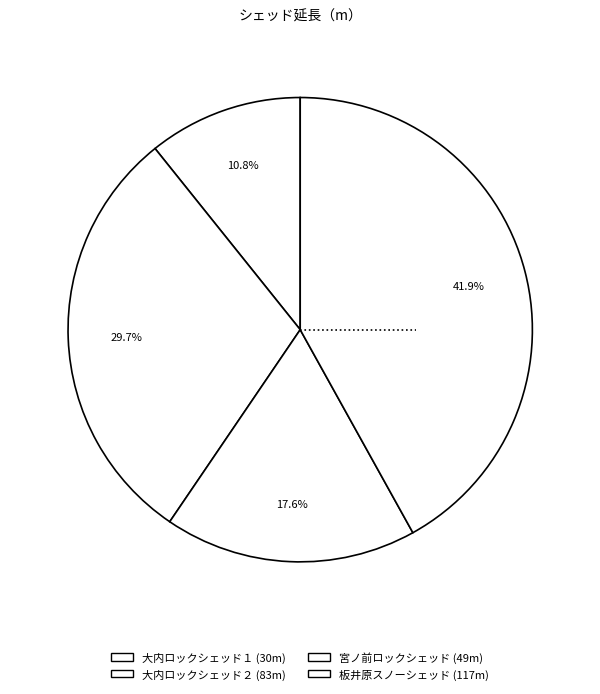

To the nearest percent, what is the combined percentage of 大内ロックシェッド１ and 宮ノ前ロックシェッド?

28%